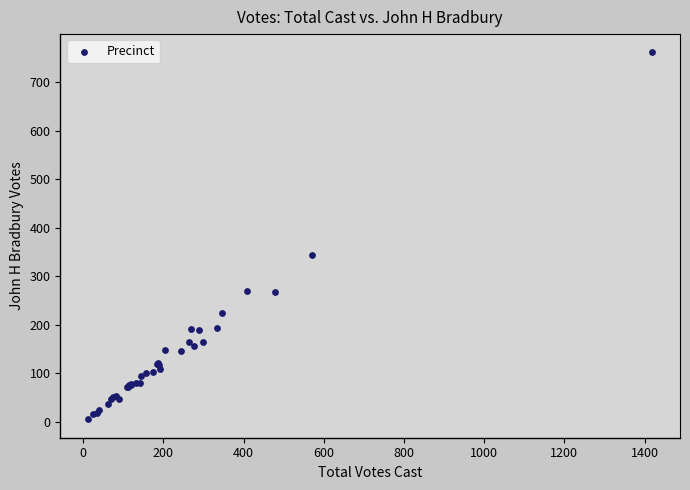

What Y value in the scatter plot is closest to 383?

343